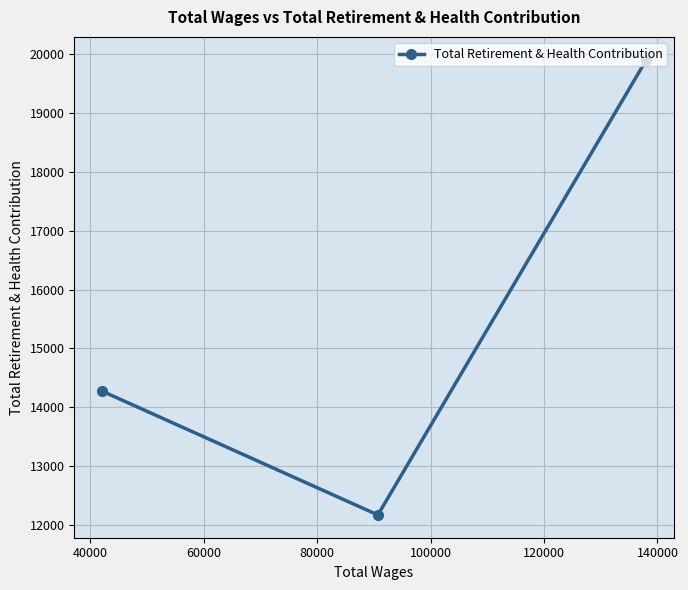

What is the average value?

15451